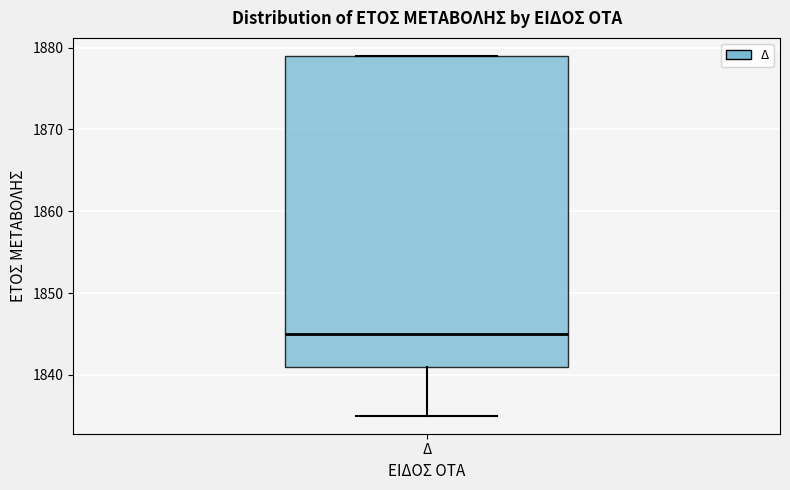

Transcribe this box plot: give where the median line is, the range the box spans, and where the two whiskers end, as read against the y-axis. The values are not printed on the chart, so give them approximately, as read against the axis.

median 1845, box 1841 to 1879, whiskers 1835 to 1879